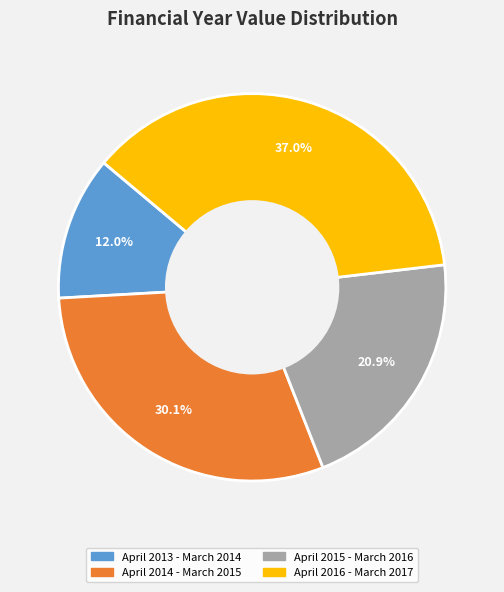

Count the number of slices in the pie.

4